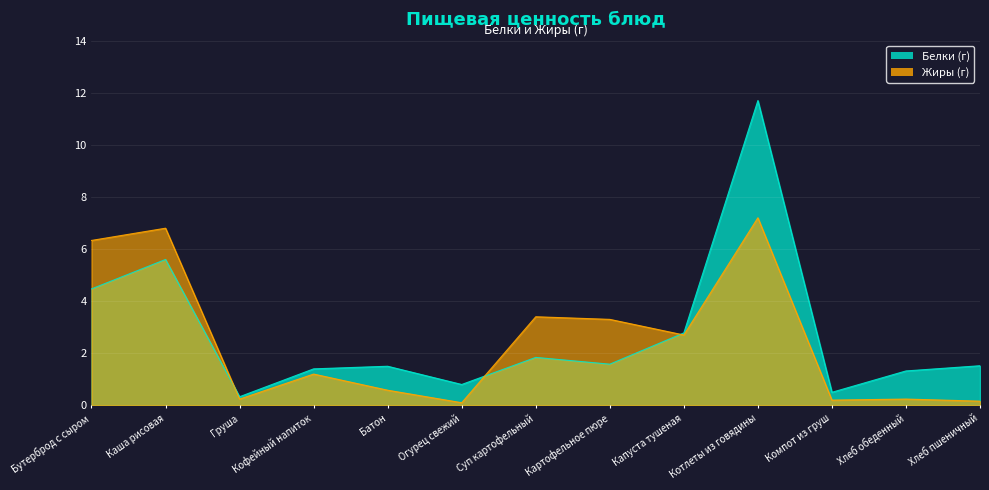

What is the total value across all series at Батон?

2.1